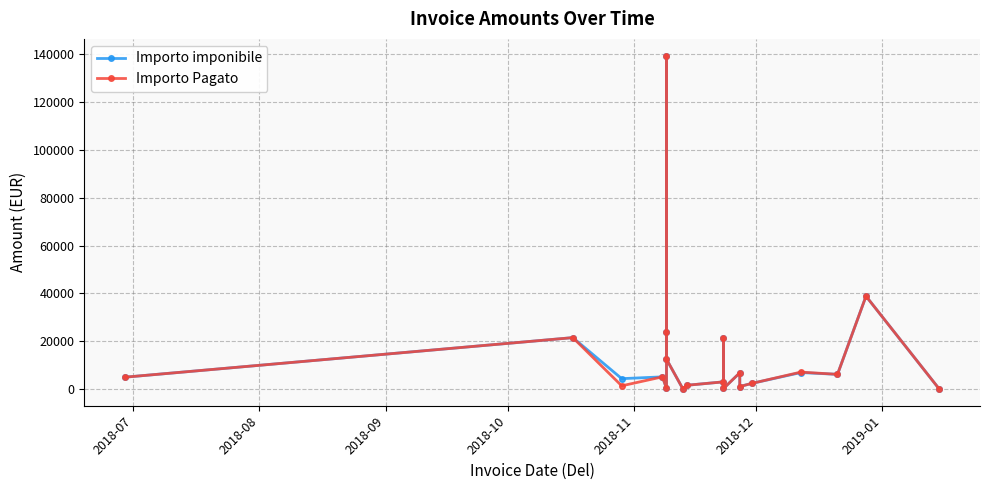

Is it true that Importo Pagato equals 590.9 at 14?

False